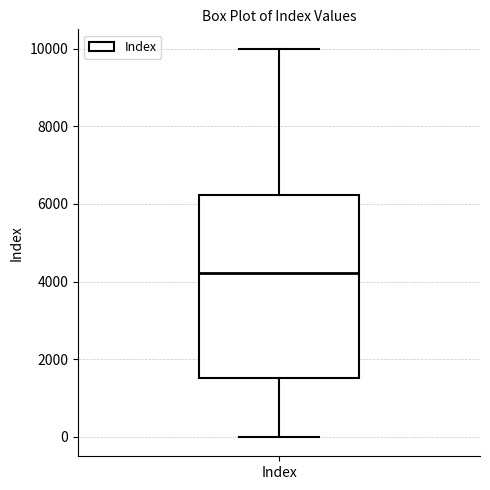

Transcribe this box plot: give where the median line is, the range the box spans, and where the two whiskers end, as read against the y-axis. The values are not printed on the chart, so give them approximately, as read against the axis.

median 4200, box 1600 to 6200, whiskers 0 to 10000